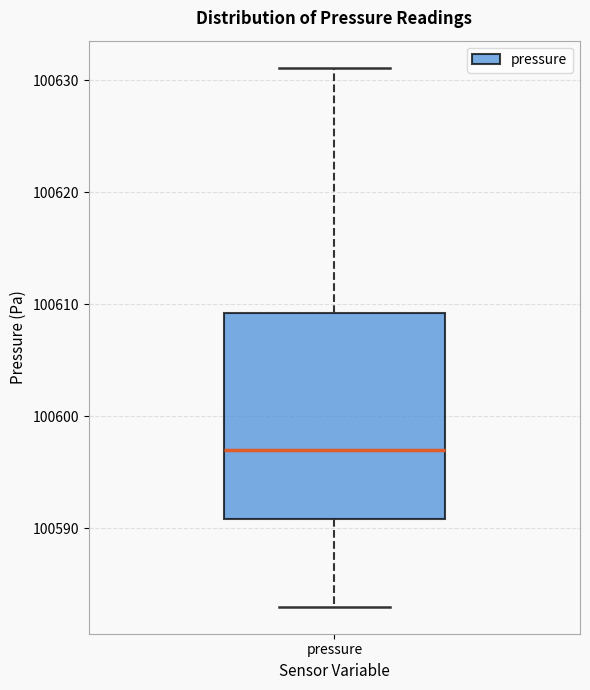

Where is the lower edge of the box for pressure on the y-axis? The values are not printed on the chart, so give them approximately, as read against the axis.

100591